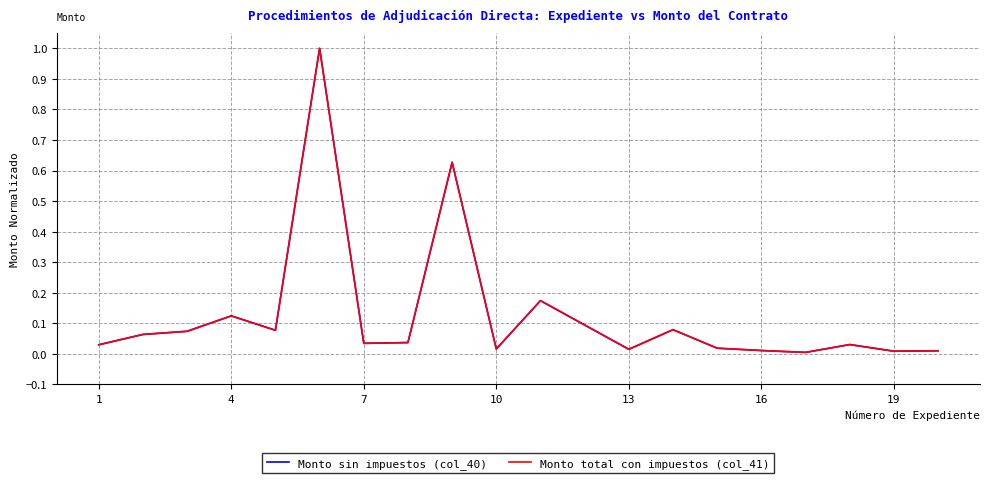

What is the greatest value displayed?

1.0